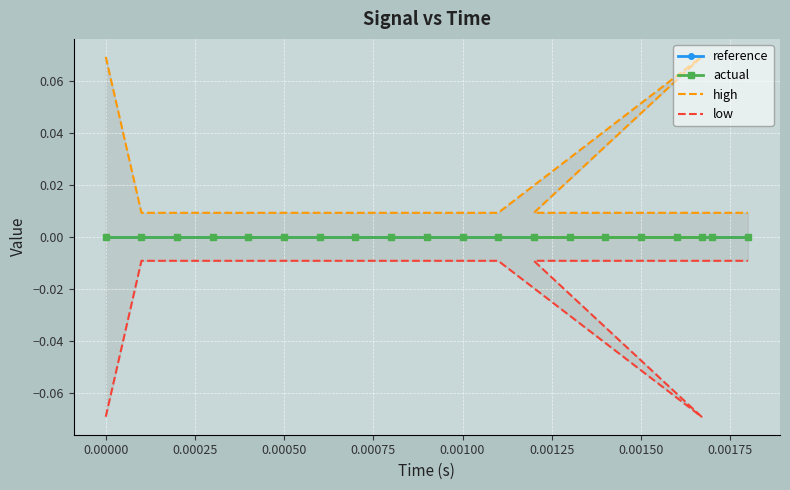

Which series has the largest total across all categories?

high